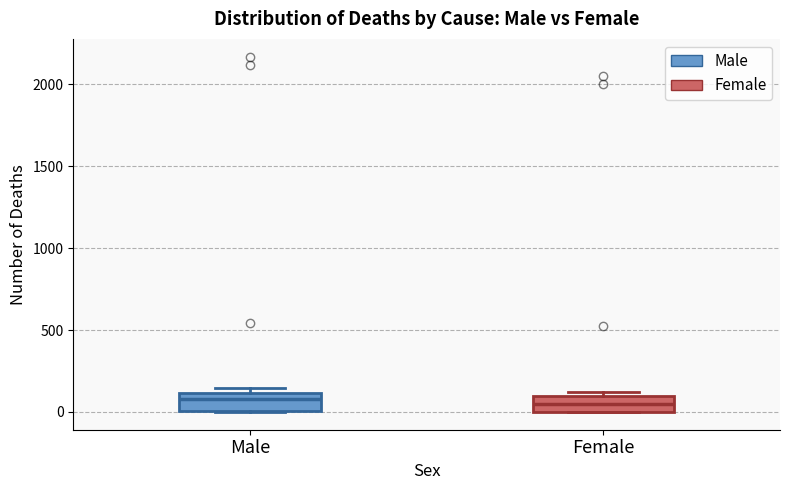

Reading left to right, transcribe this box plot: for each box, give where its median line is, the range the box spans, and where its two whiskers end, as read against the y-axis. The values are not printed on the chart, so give them approximately, as read against the axis.

Male: median 100 (inside the box), box 0 to 100, whiskers 0 to 150
Female: median 50, box 0 to 100, whiskers 0 to 100 (just above the box's upper edge)